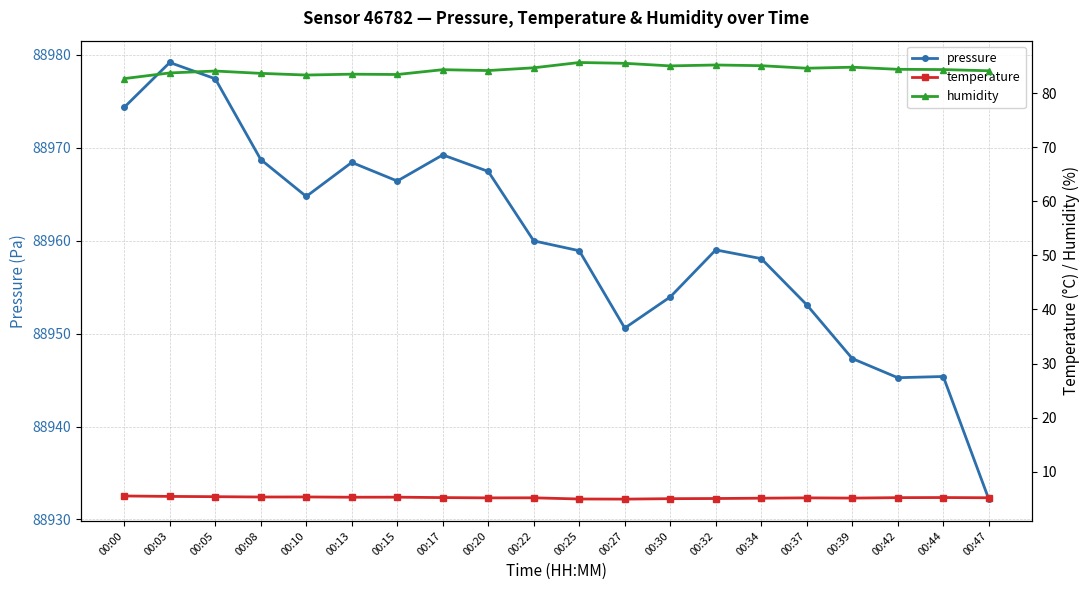

How many lines are shown in the chart?

3